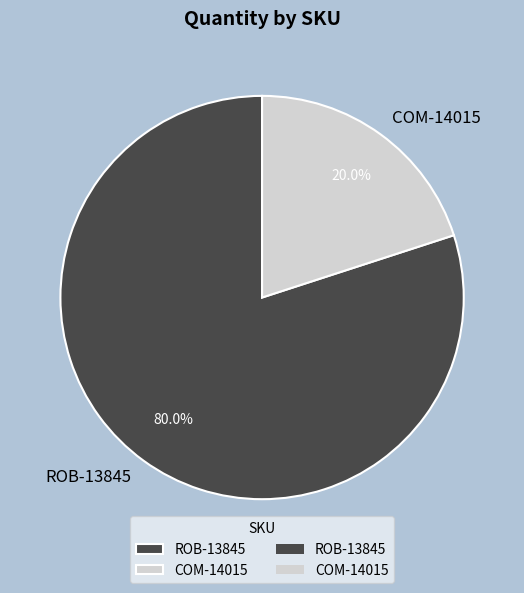

How many segments does this pie chart have?

2